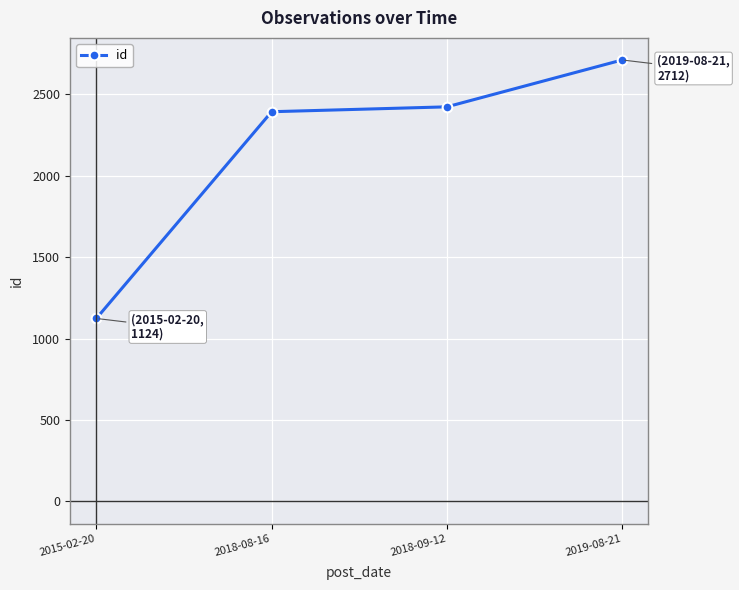

What is the difference between the second highest and minimum values?

1300